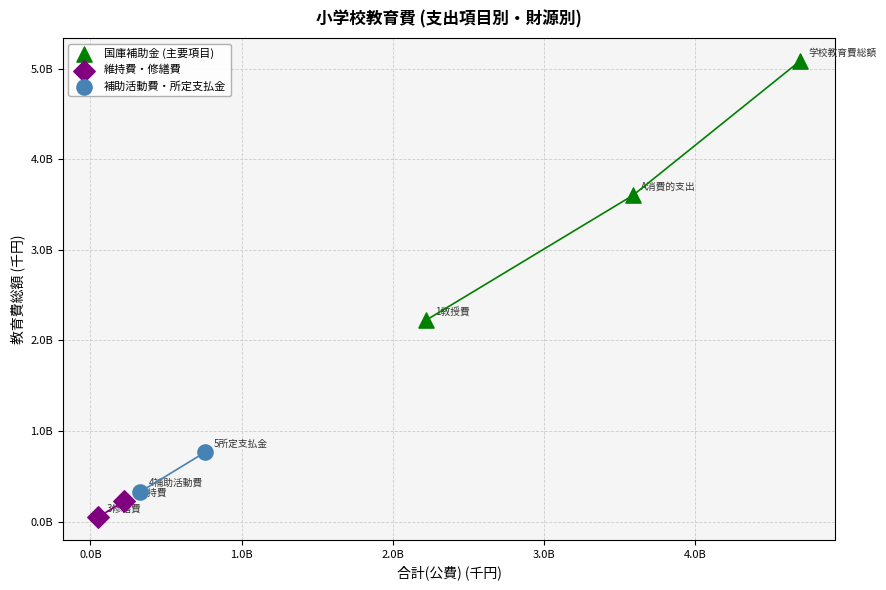

Which series reaches the minimum Y coordinate?

維持費・修繕費